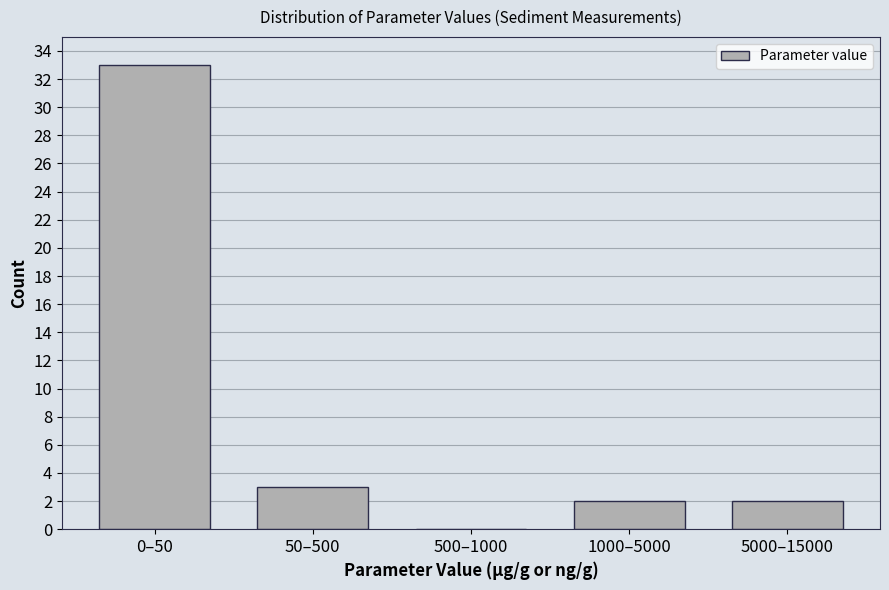

Reading left to right, extract all data points from this chart.

0–50=33	50–500=3	500–1000=0	1000–5000=2	5000–15000=2